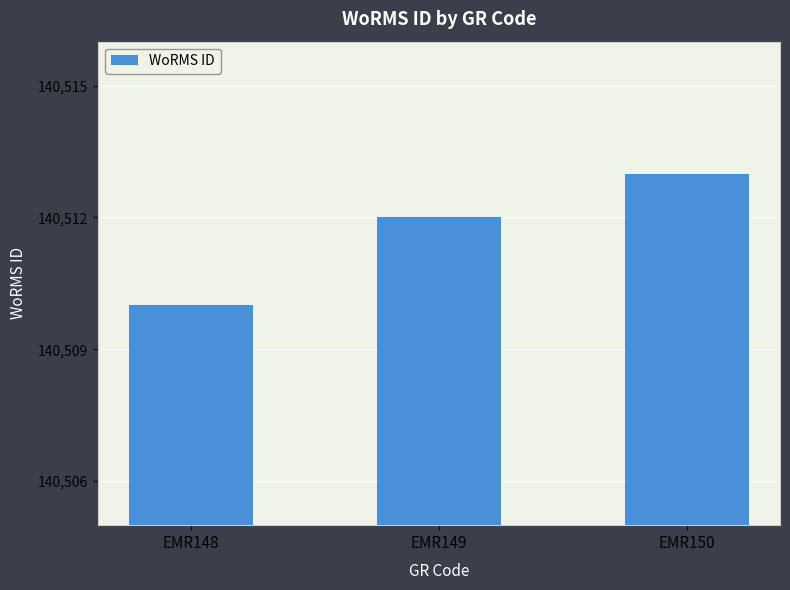

What is the sum of the values at EMR150 and EMR149?

281025